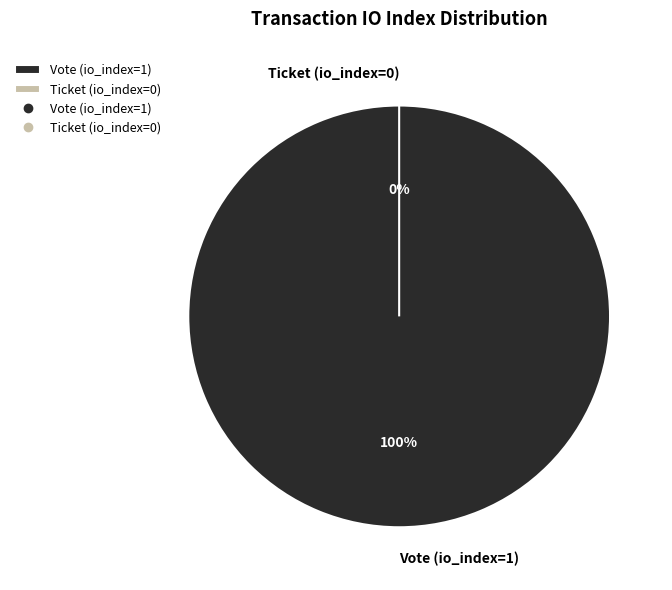

Which slice is the largest?

Vote (io_index=1)